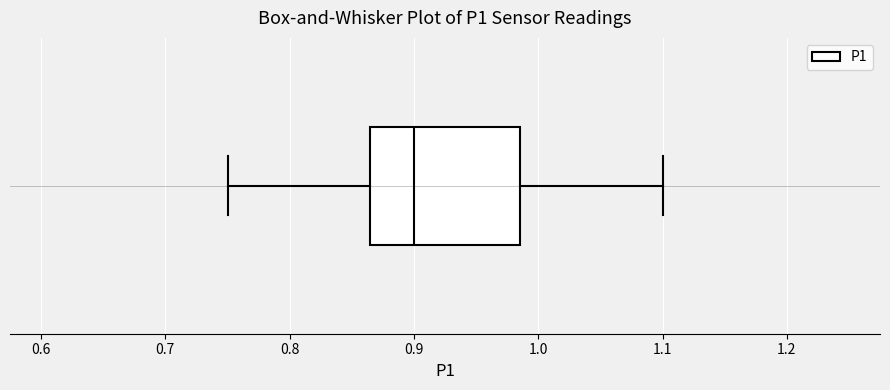

Transcribe this box plot: give where the median line is, the range the box spans, and where the two whiskers end, as read against the x-axis. The values are not printed on the chart, so give them approximately, as read against the axis.

median 0.90, box 0.87 to 0.99, whiskers 0.75 to 1.10